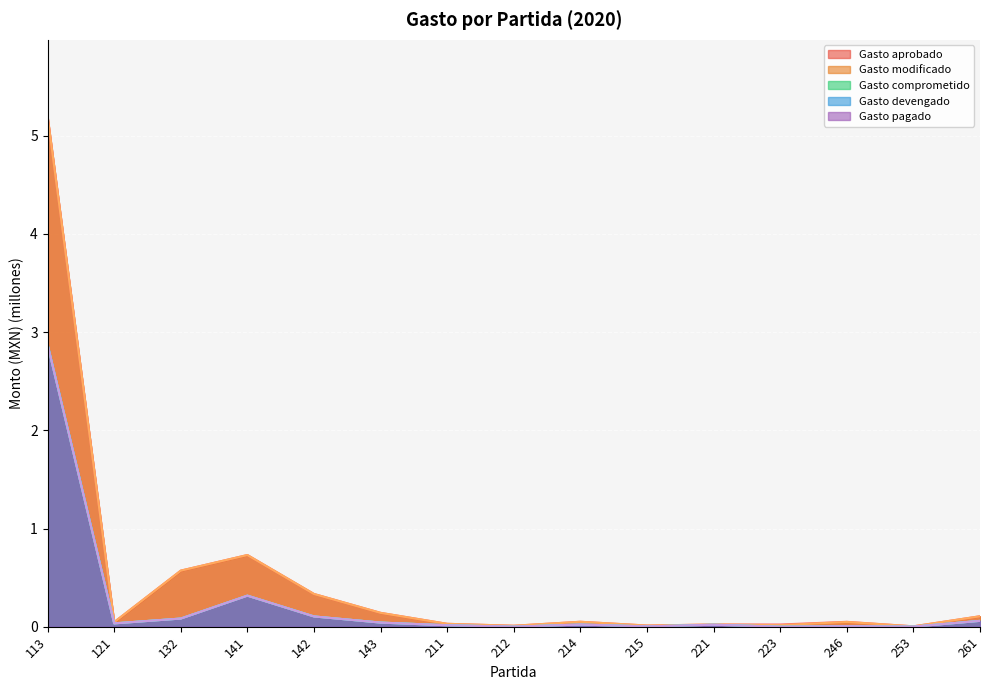

What is the total value across all series at 132?

1.4